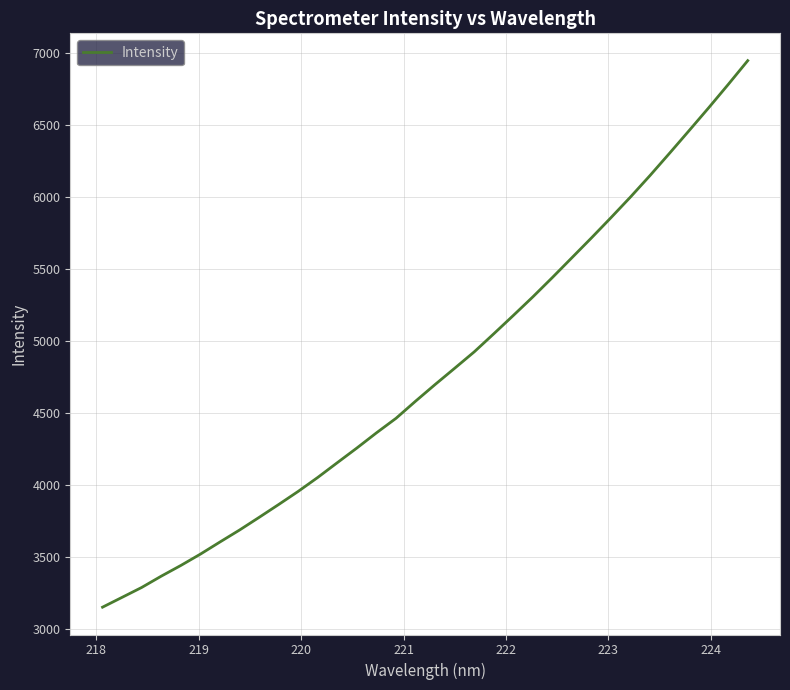

What is the greatest value displayed?

6945.0